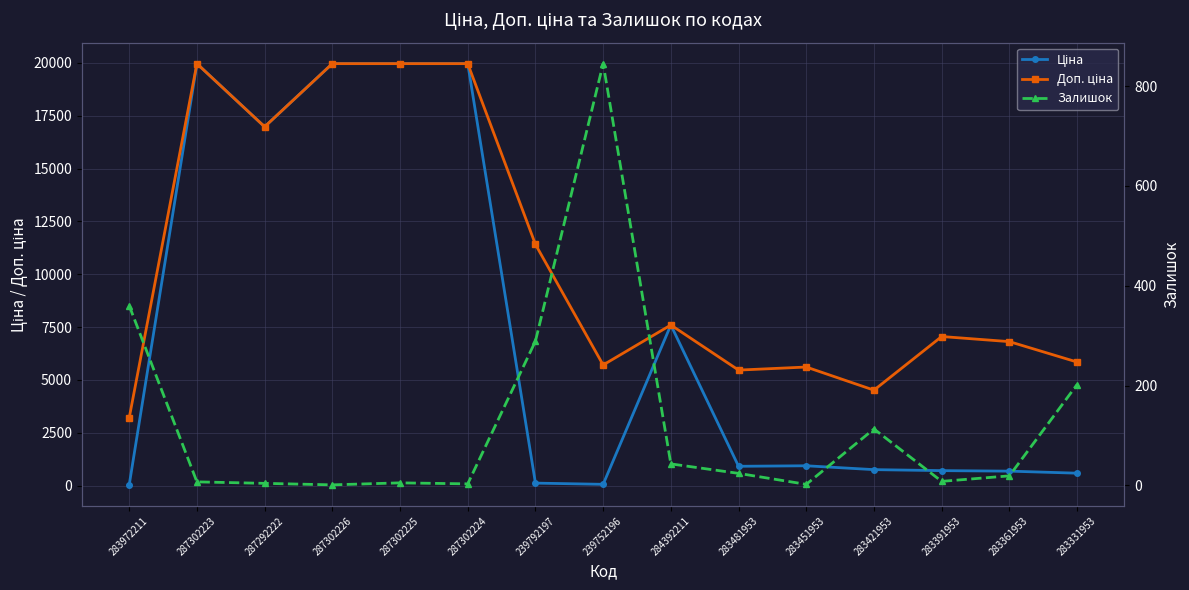

What is the label of the 14th point from the right?

287302223